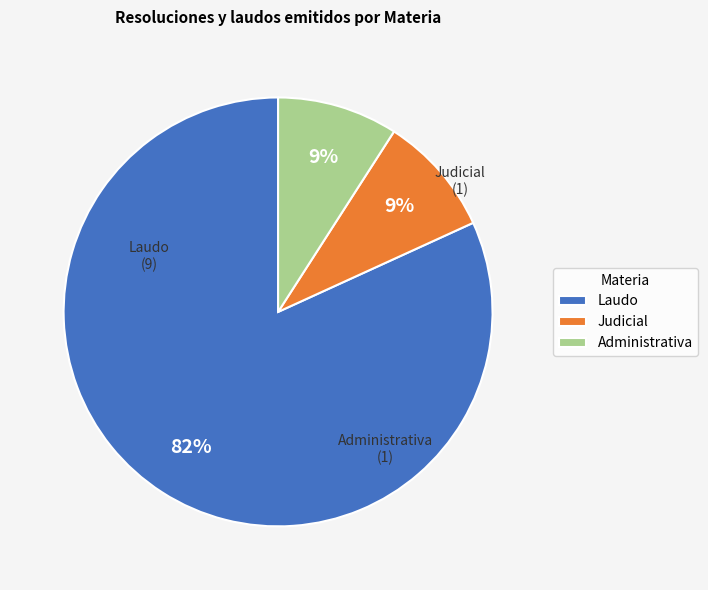

To the nearest percent, what percentage of the pie is Laudo?

82%